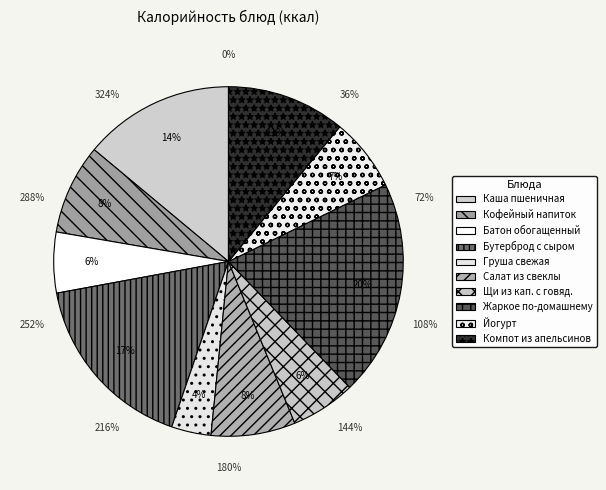

How many slices are in this pie chart?

10